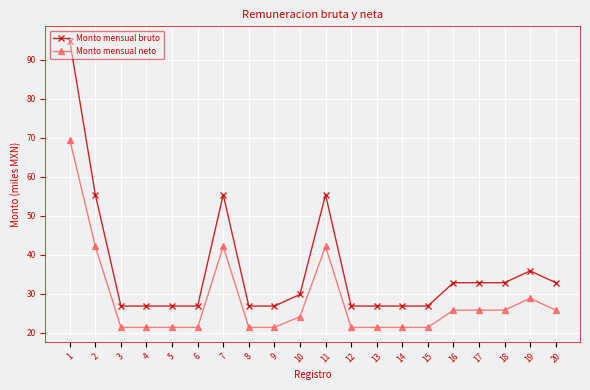

Rank the series by their average value, from lowest to highest.

Monto mensual neto, Monto mensual bruto